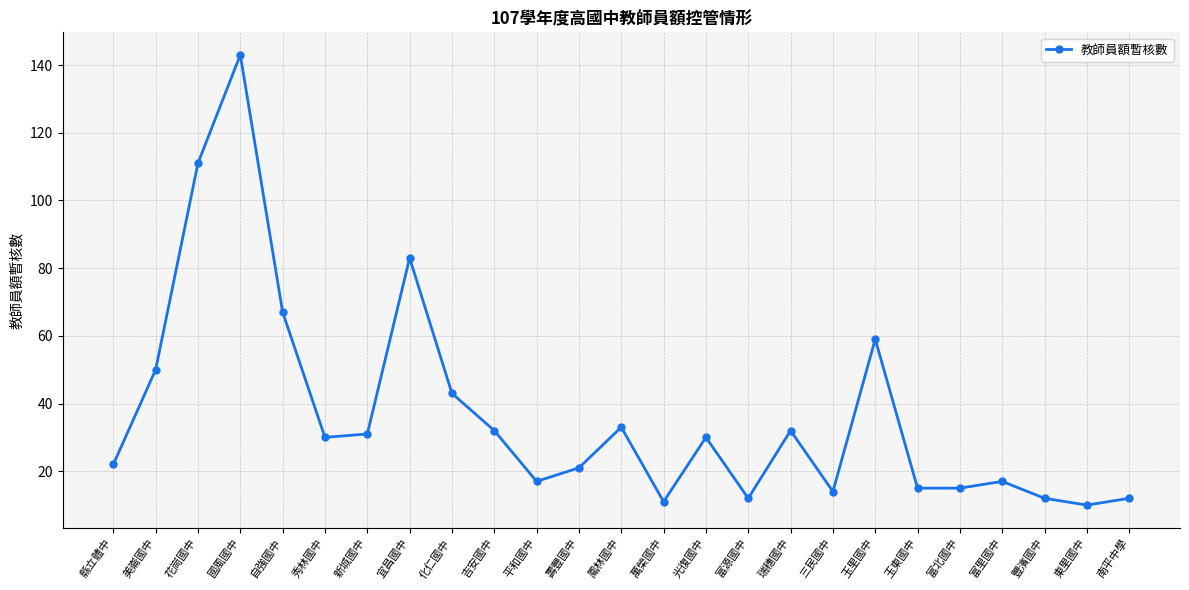

Which label corresponds to the largest value in the chart?

國風國中